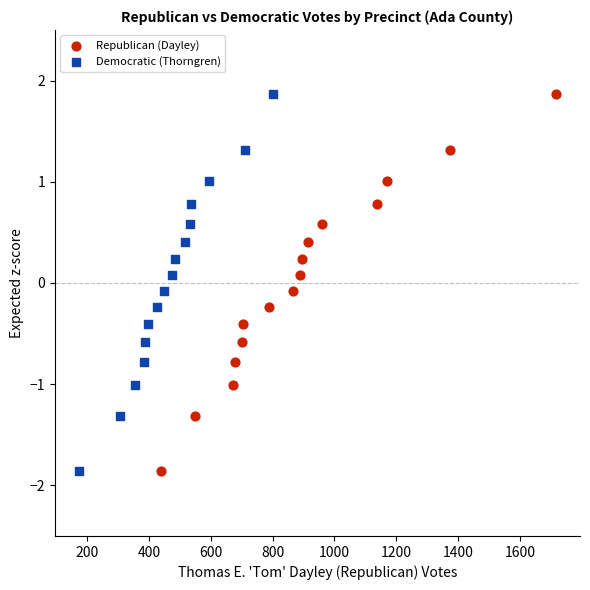

What are all the series names shown in the legend?

Republican (Dayley), Democratic (Thorngren)